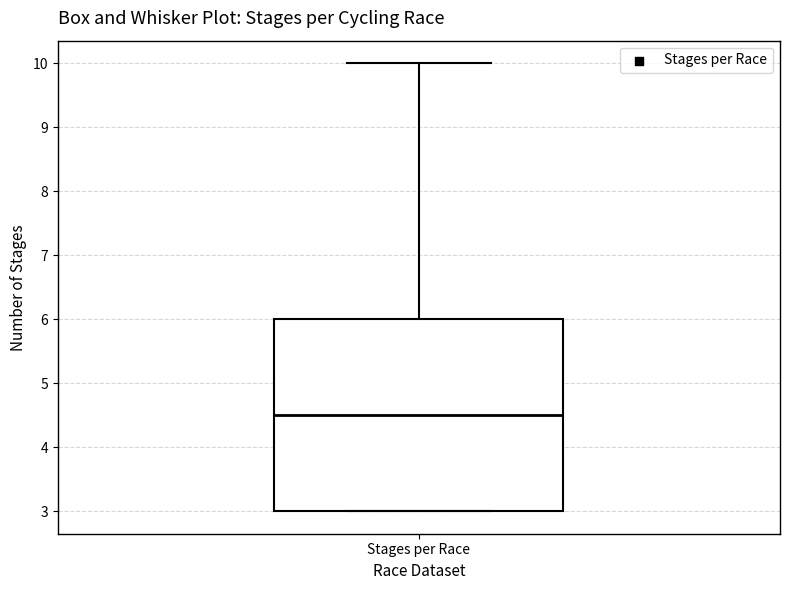

Where does the median line of the box for Stages per Race sit on the y-axis? The values are not printed on the chart, so give them approximately, as read against the axis.

4.5